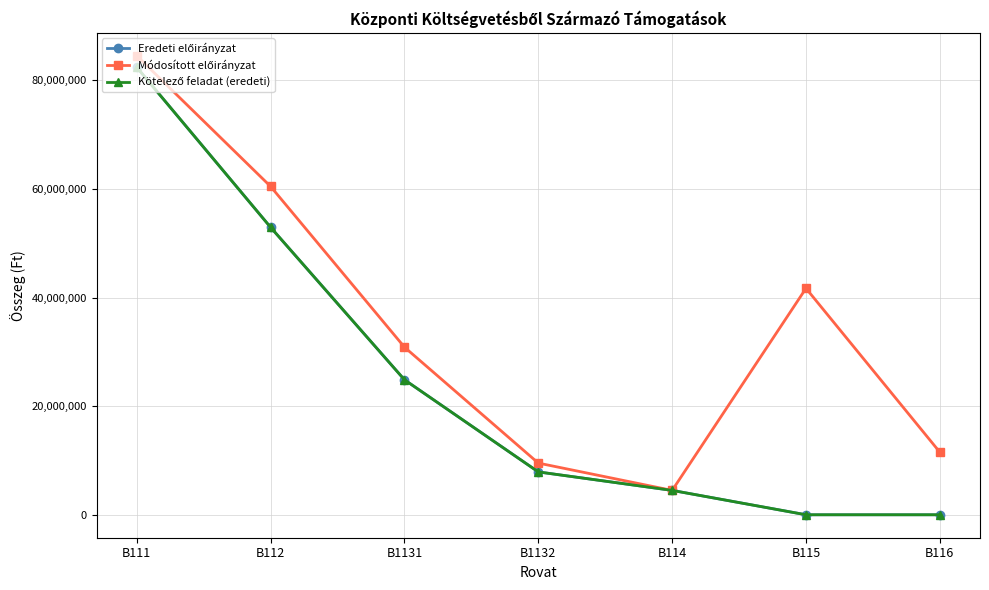

Where is Eredeti előirányzat nearest to the value 41209635?

B112